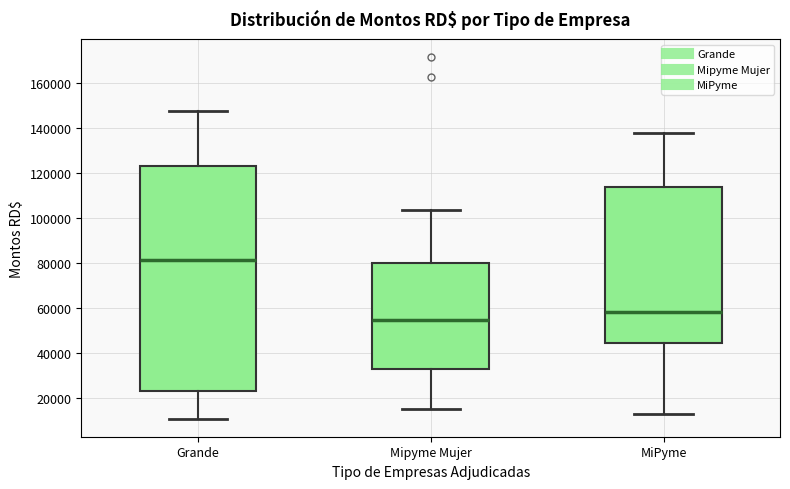

Where does the upper whisker of the box for MiPyme end on the y-axis? The values are not printed on the chart, so give them approximately, as read against the axis.

138000